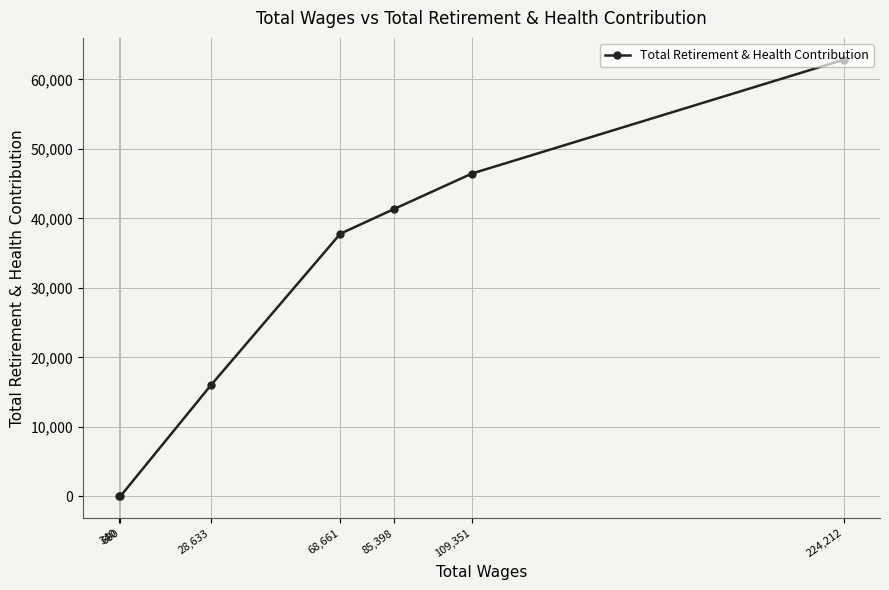

Does the chart have visible grid lines?

Yes